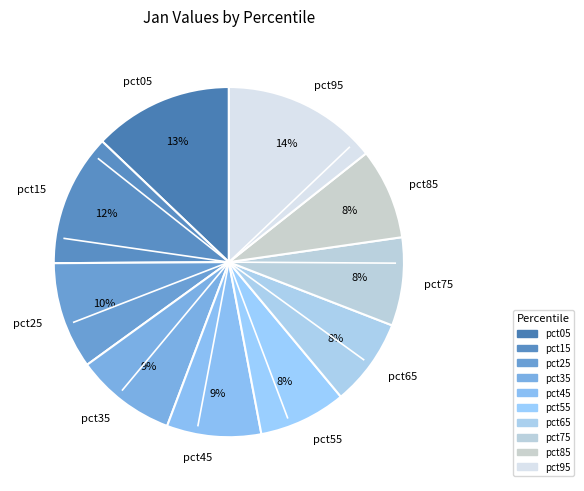

Which category has the biggest portion of the pie?

pct95